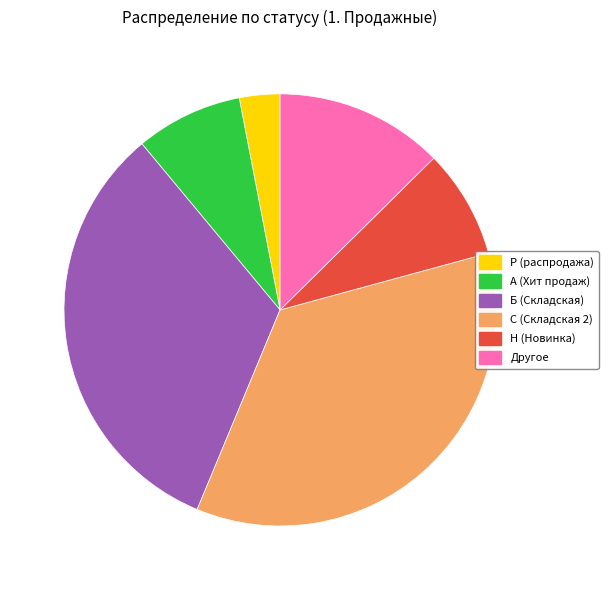

Is the sum of С (Складская 2) and Другое greater than half?

No